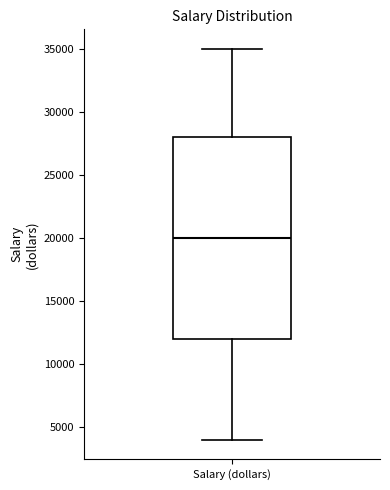

Read this box plot against the y-axis: the position of the median line, the range covered by the box, and the ends of both whiskers. The values are not printed on the chart, so give them approximately, as read against the axis.

median 20000, box 12000 to 28000, whiskers 4000 to 35000